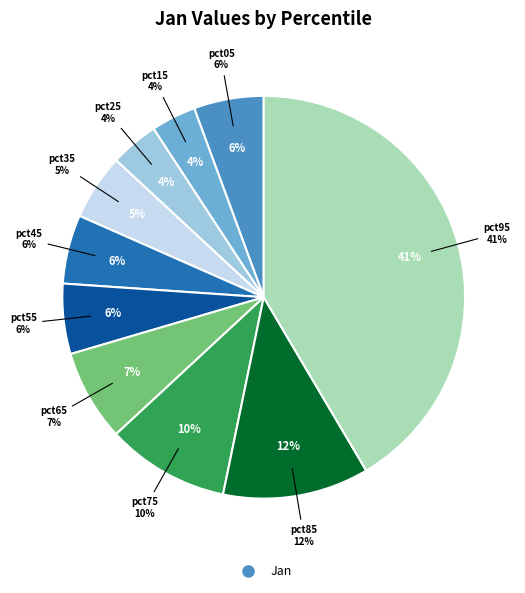

True or false: pct55 accounts for 6% of the total.

True